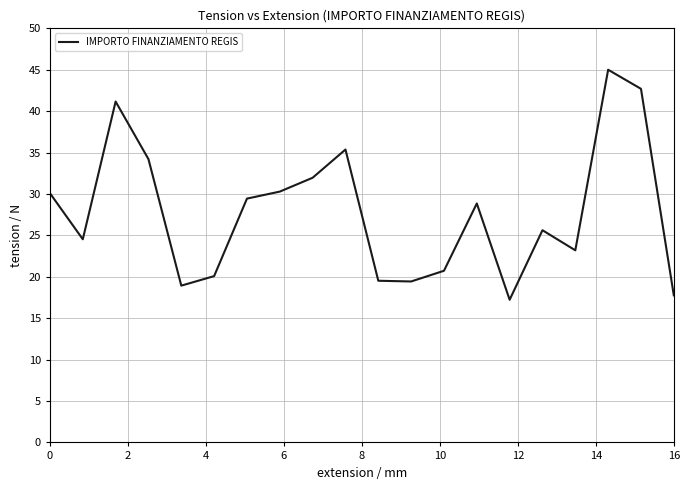

Is this an area chart (filled region under the line)?

No